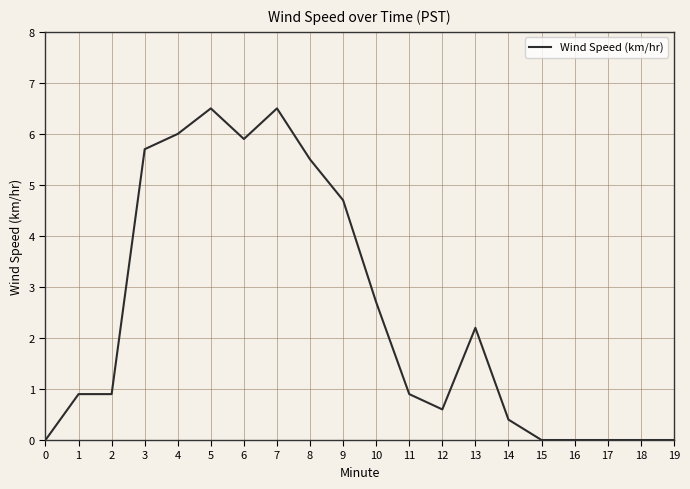

Reading right to left, what are all the values shown in this chart?

0.0	0.0	0.0	0.0	0.0	0.4	2.2	0.6	0.9	2.7	4.7	5.5	6.5	5.9	6.5	6.0	5.7	0.9	0.9	0.0